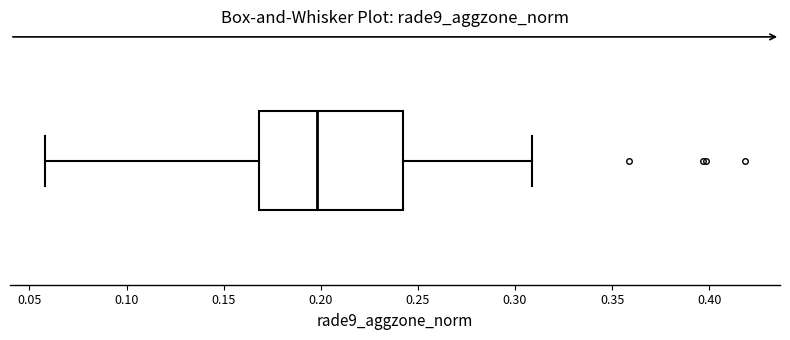

Transcribe this box plot: give where the median line is, the range the box spans, and where the two whiskers end, as read against the x-axis. The values are not printed on the chart, so give them approximately, as read against the axis.

median 0.20, box 0.17 to 0.24, whiskers 0.06 to 0.31